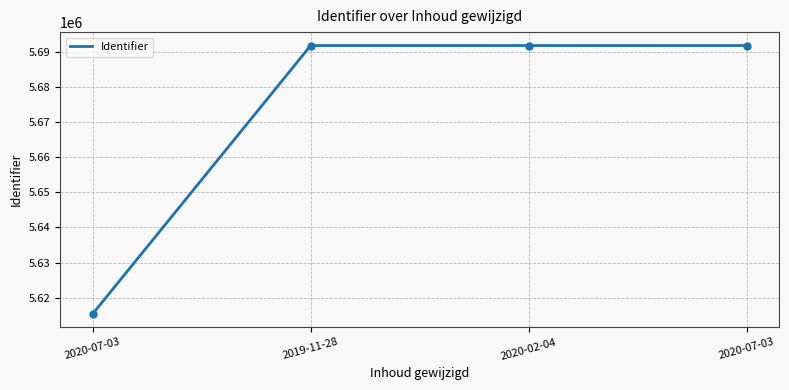

Count the number of categories in the chart.

4